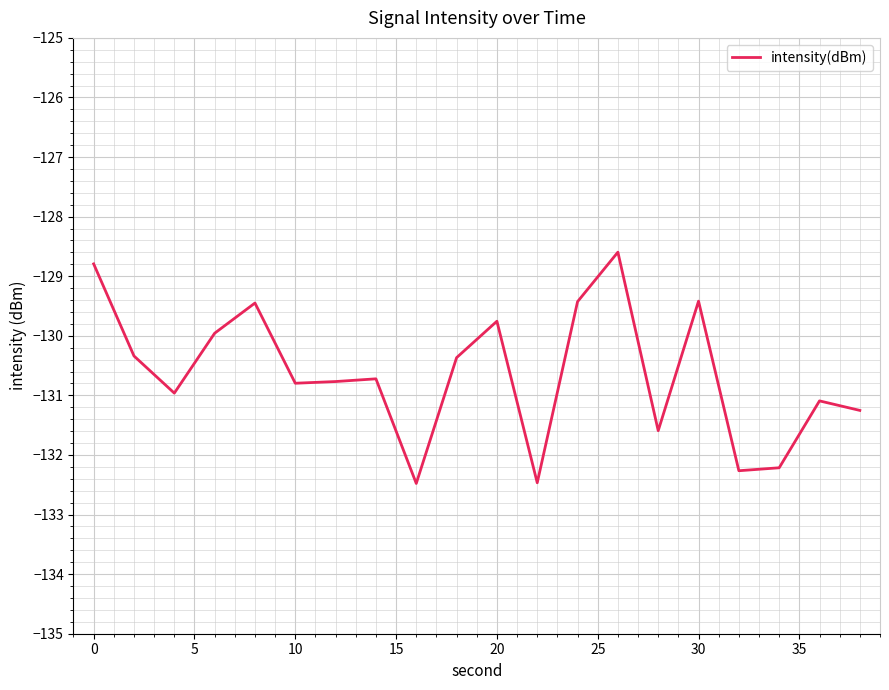

What is the minimum value shown in the chart?

-132.5